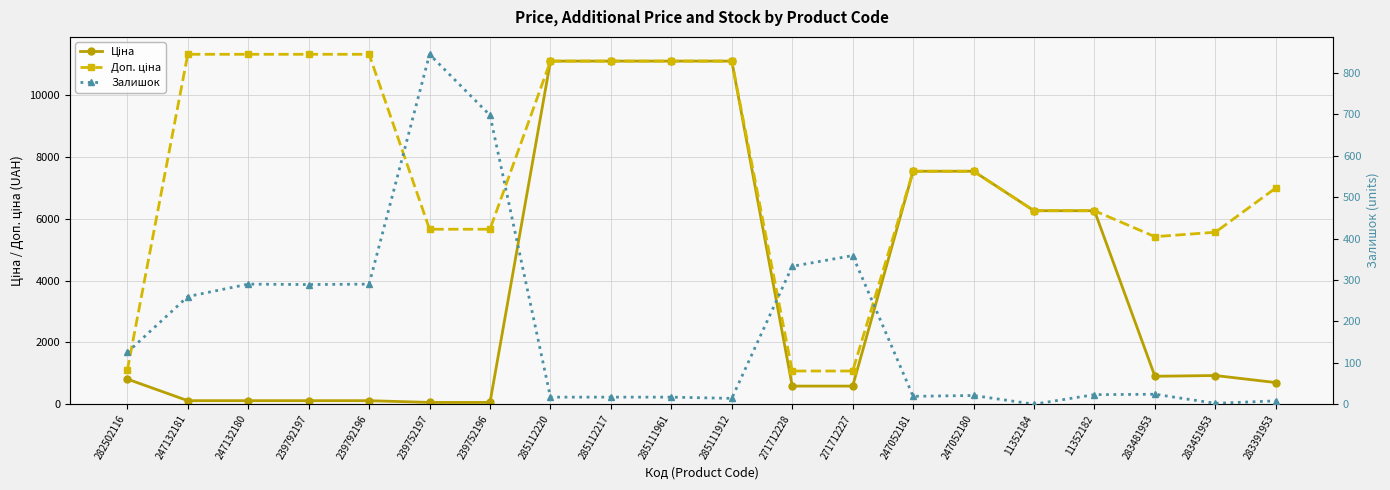

Where is the first local minimum for Залишок?

239792197